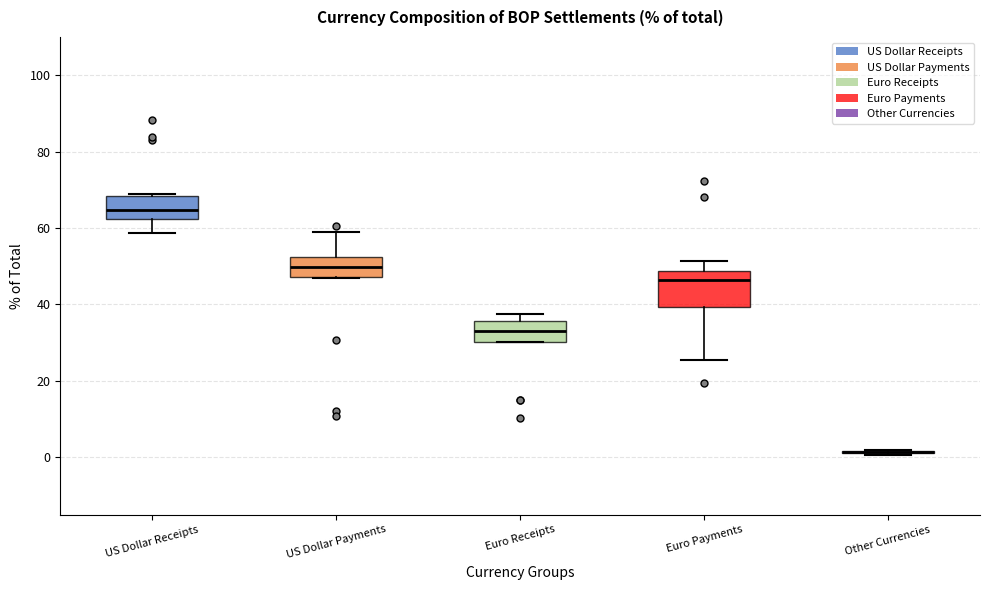

Which box is the tallest, from its lower edge to its upper edge?

Euro Payments